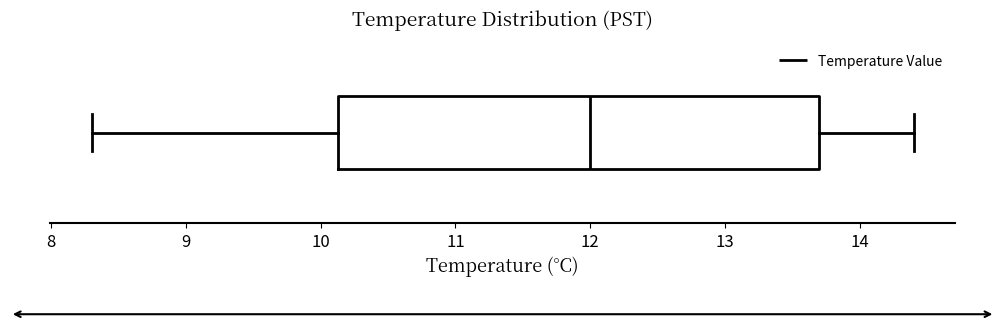

Transcribe this box plot: give where the median line is, the range the box spans, and where the two whiskers end, as read against the x-axis. The values are not printed on the chart, so give them approximately, as read against the axis.

median 12.0, box 10.1 to 13.7, whiskers 8.3 to 14.4